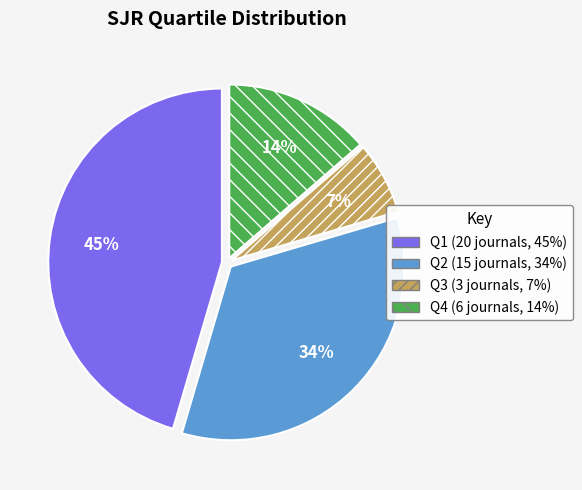

To the nearest percent, what is the combined percentage of Q4 and Q1?

59%